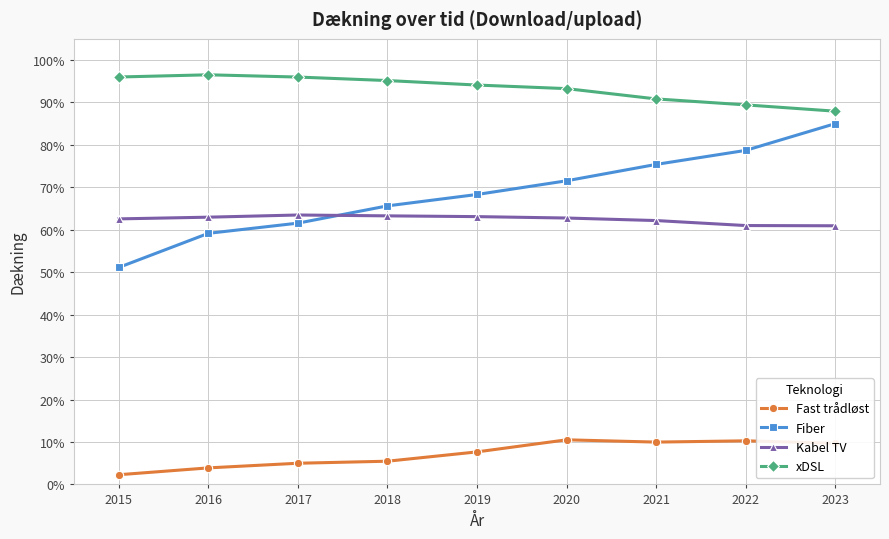

Is this an area chart (filled region under the line)?

No